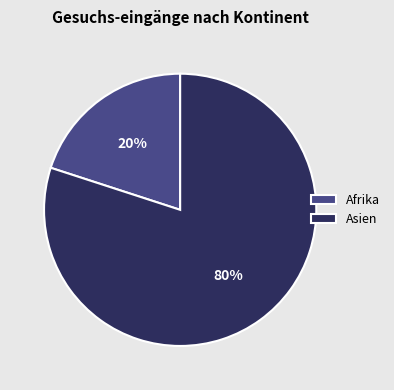

Combined, do Afrika and Asien account for over 50%?

Yes